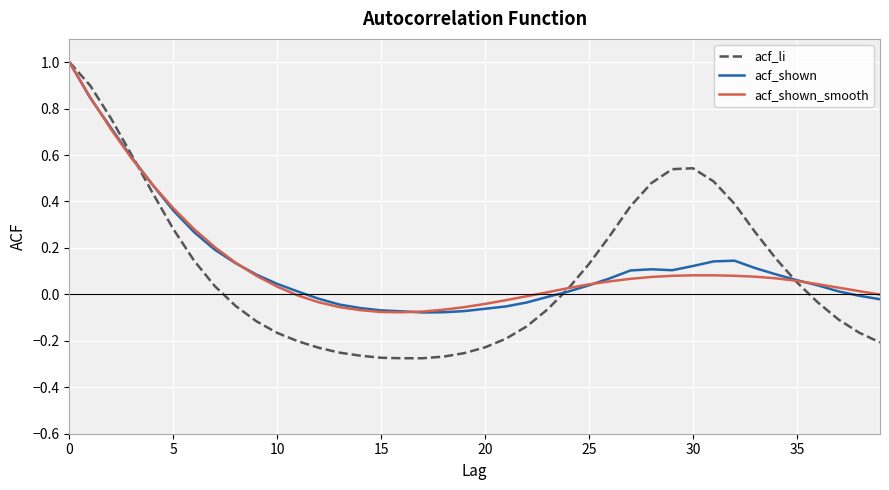

Which series has the largest range (max minus min)?

acf_li